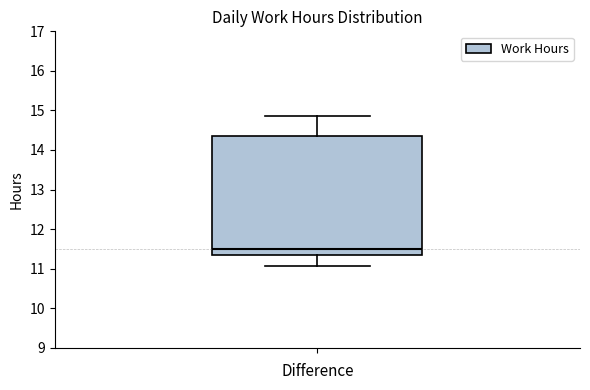

Where does the upper whisker of the box end on the y-axis? The values are not printed on the chart, so give them approximately, as read against the axis.

14.9